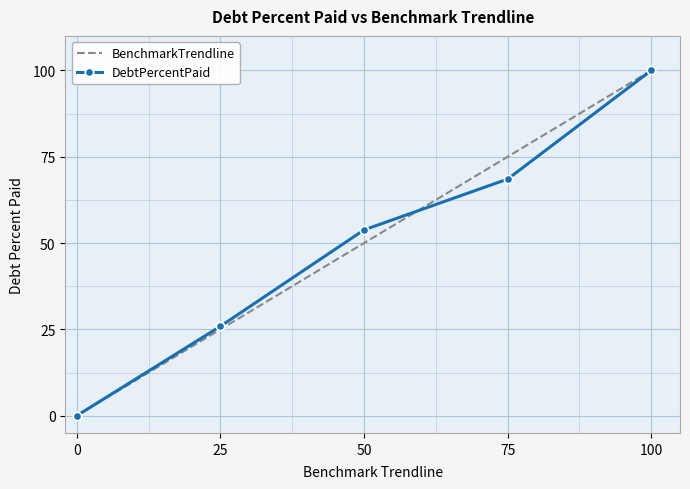

What is the greatest value displayed?

100.0